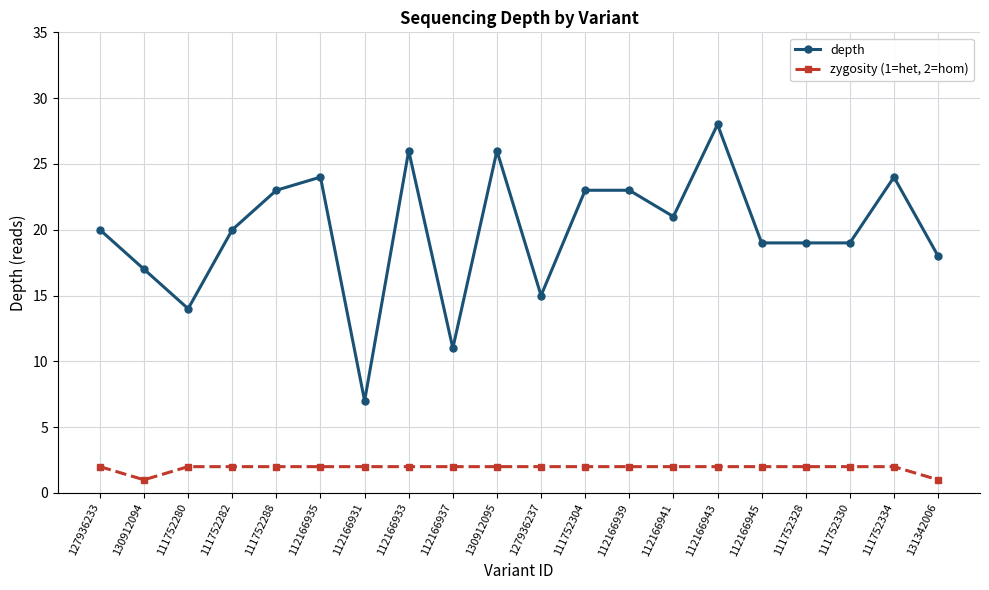

What value does the zygosity (1=het, 2=hom) series have at 111752330?

2